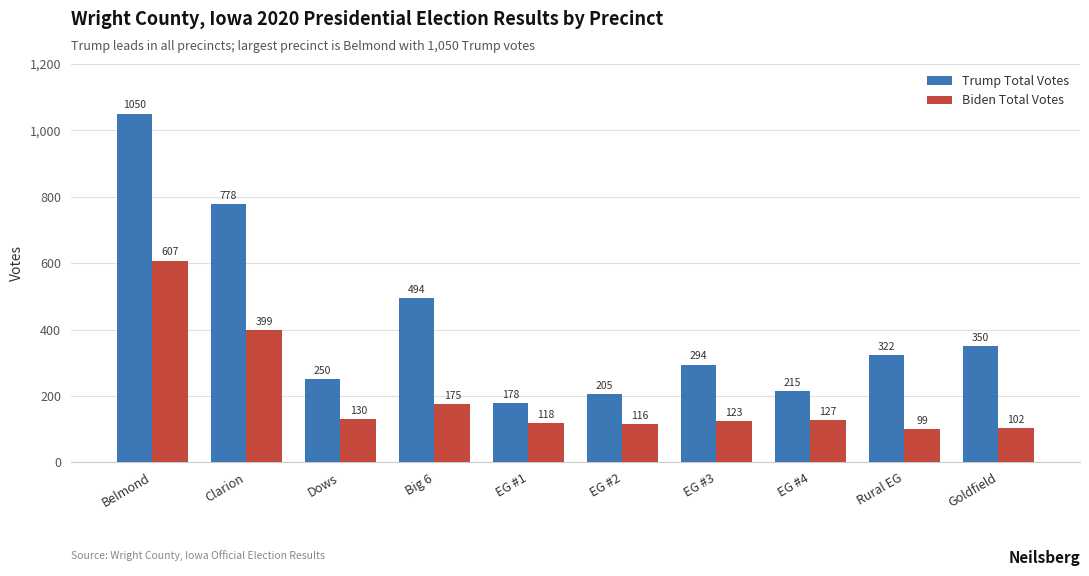

Is the value of Biden Total Votes at EG #1 greater than the value of Trump Total Votes at EG #2?

No